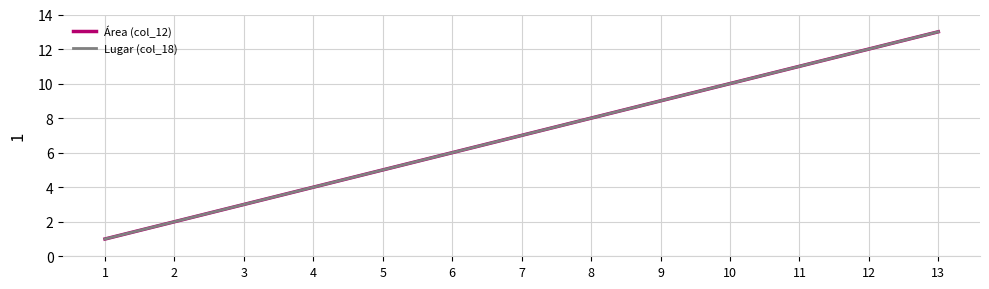

Which label corresponds to the largest value in the chart?

13